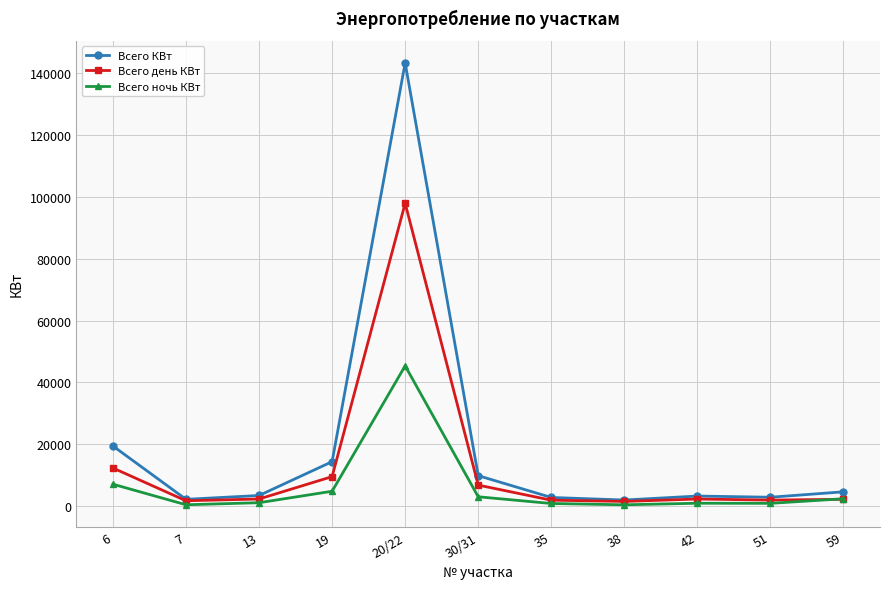

What is the label of the 2nd point from the right?

51